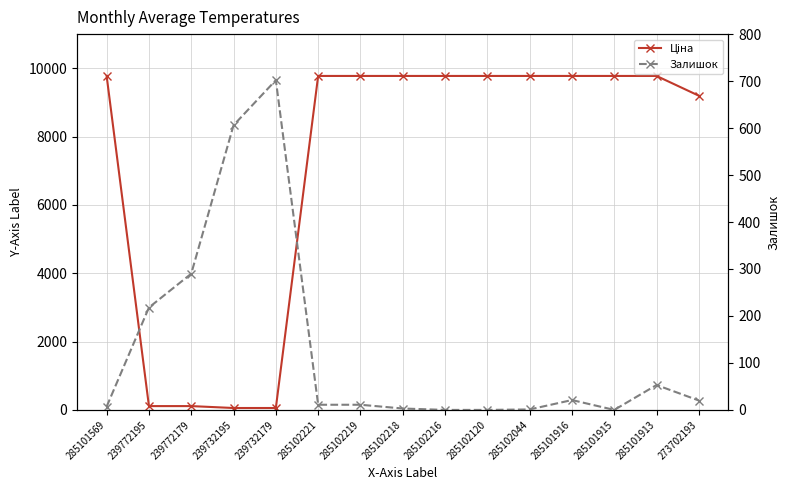

The Залишок series shows 218.0 at 239772195. True or false?

True